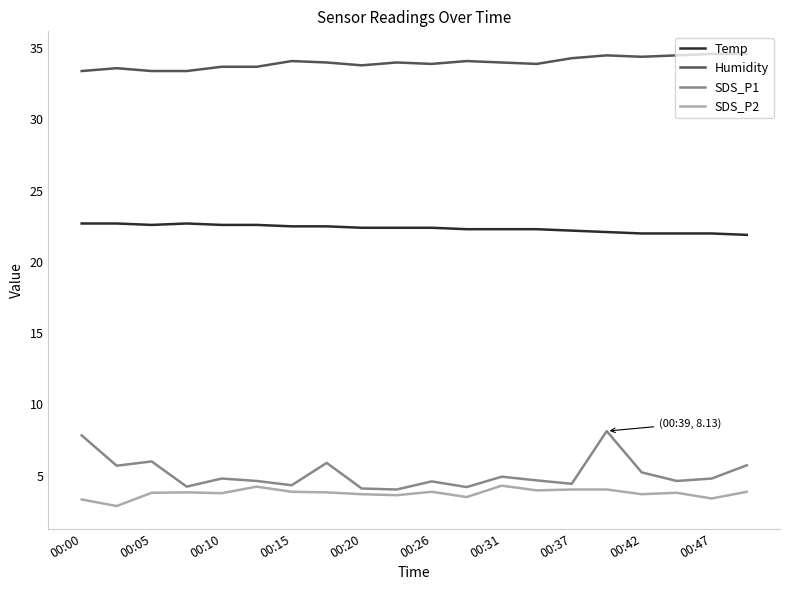

What is the highest value of the SDS_P2 series?

4.3